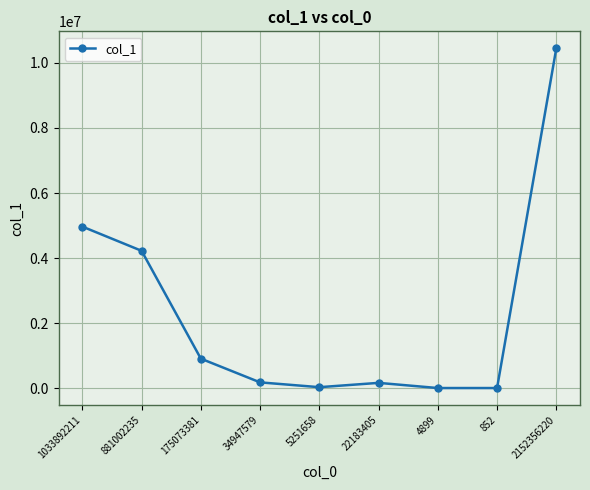

How many data points does each series have?

9